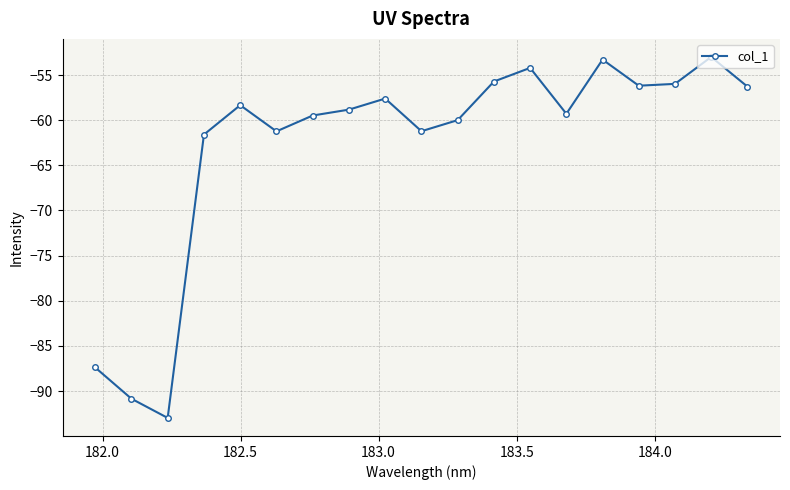

How many values are below -58?

11